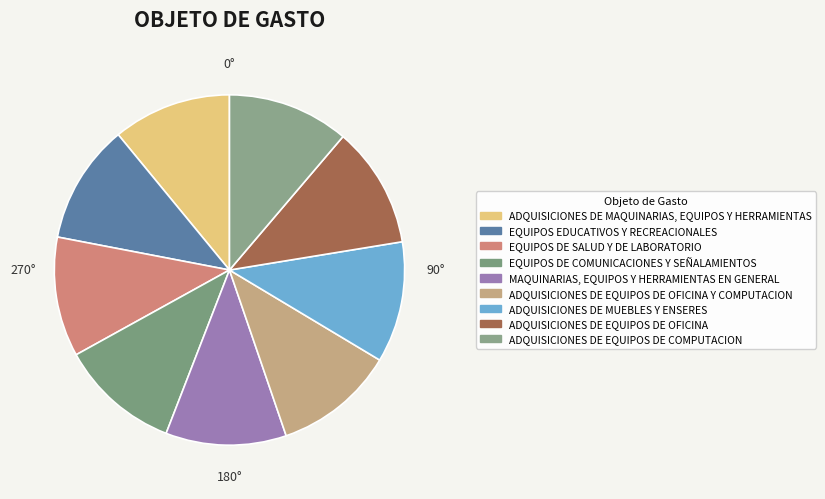

What is the largest slice in the pie chart?

ADQUISICIONES DE EQUIPOS DE COMPUTACION